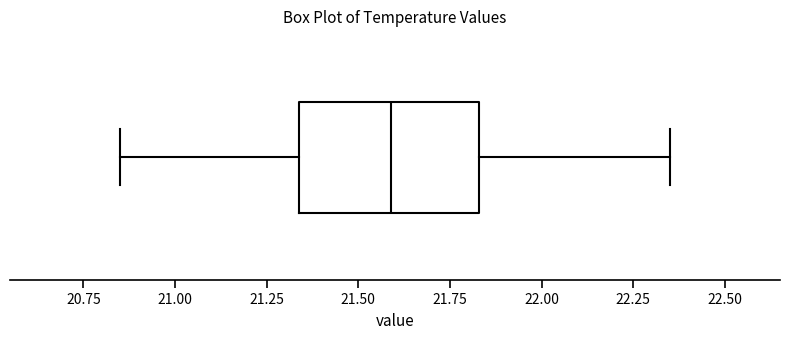

Where is the left edge of the box on the x-axis? The values are not printed on the chart, so give them approximately, as read against the axis.

21.35